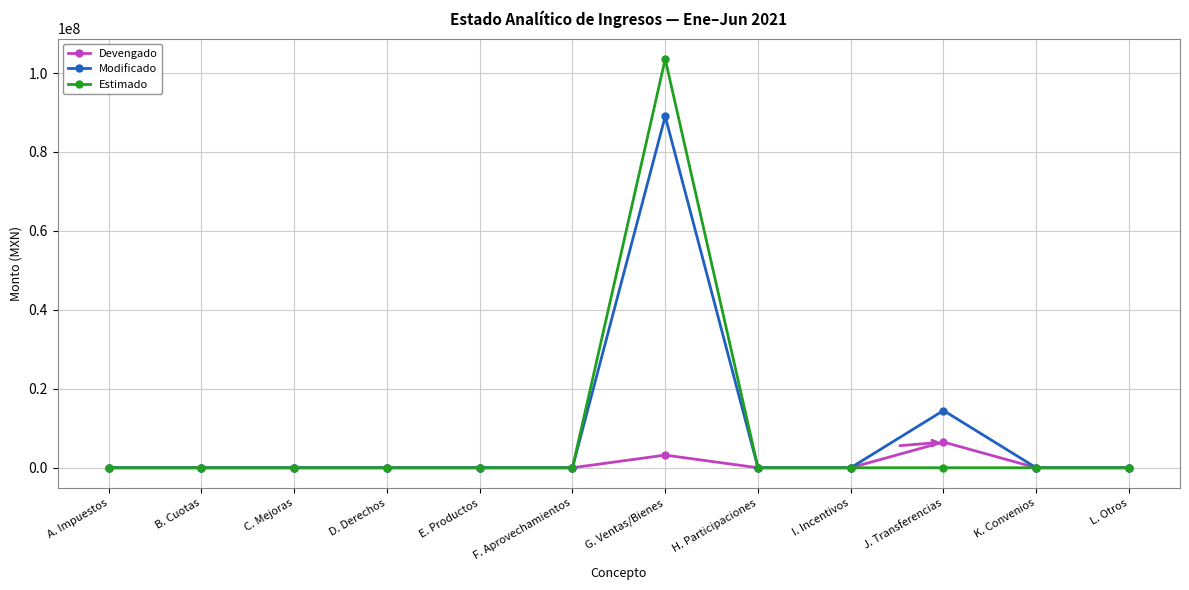

Which series has the widest spread of values?

Estimado